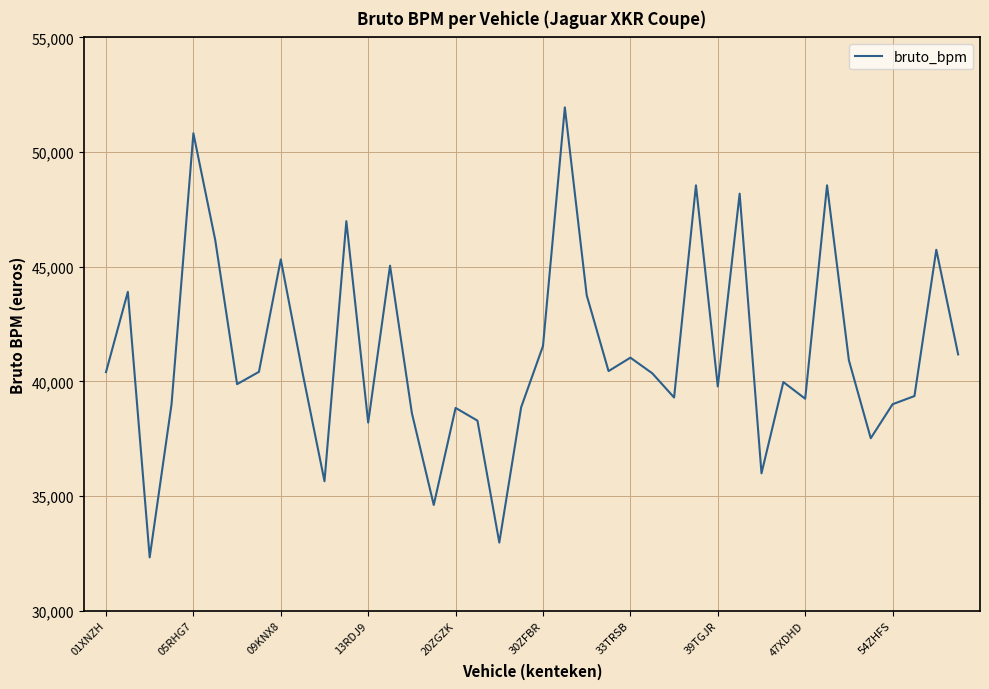

What is the difference between the maximum and minimum values?

19625